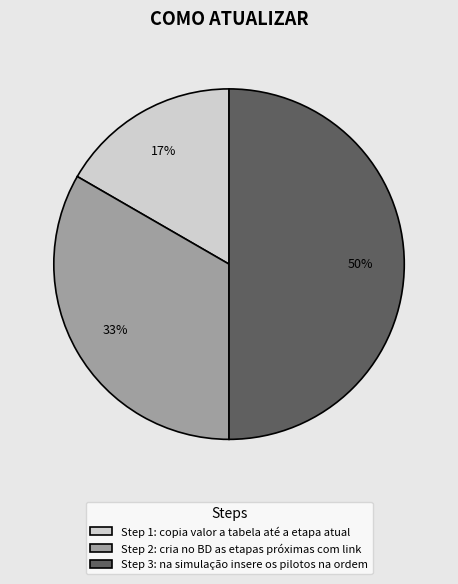

Which category has the smallest portion of the pie?

Step 1: copia valor a tabela até a etapa atual